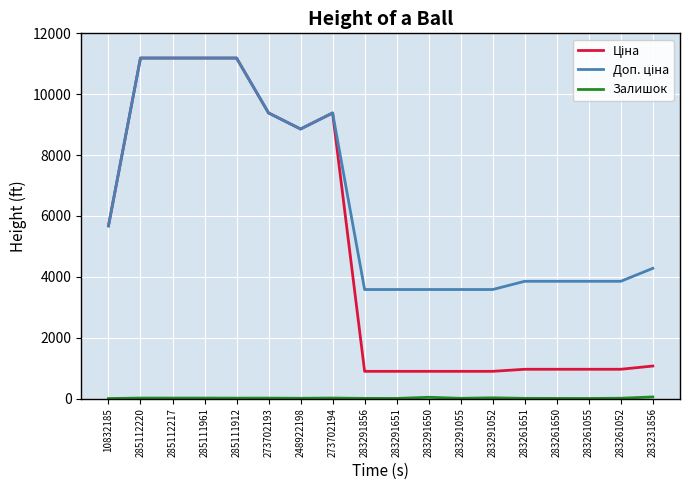

What is the maximum value shown in the chart?

11188.2